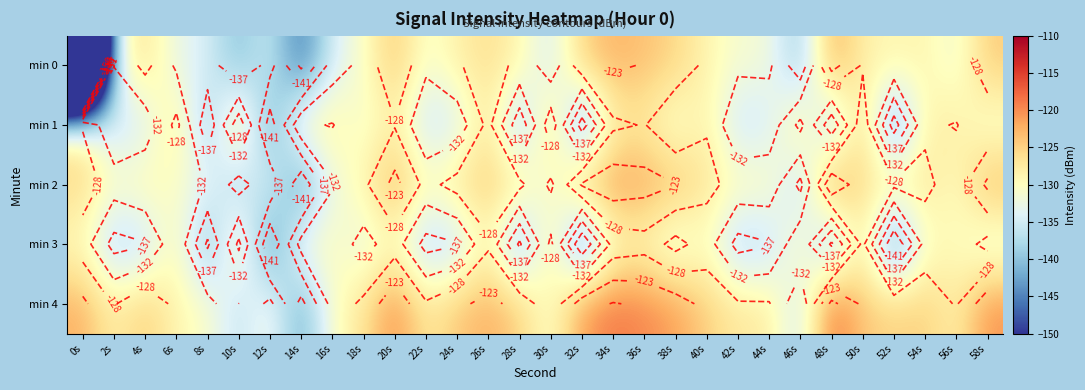

Count the number of categories in the chart.

30